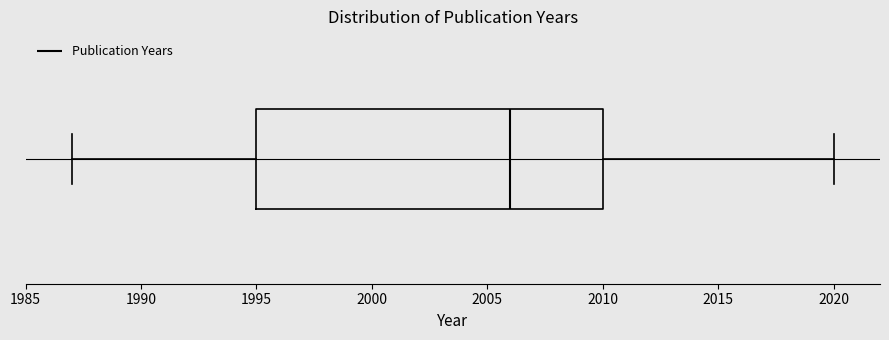

Where is the left edge of the box on the x-axis? The values are not printed on the chart, so give them approximately, as read against the axis.

1995